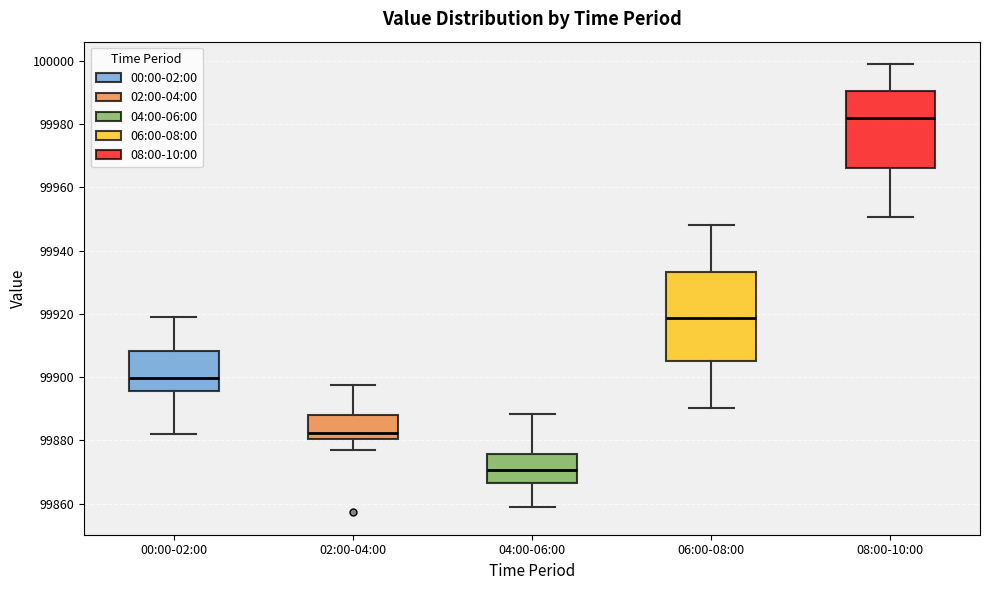

Which box has the lowest median line?

04:00-06:00